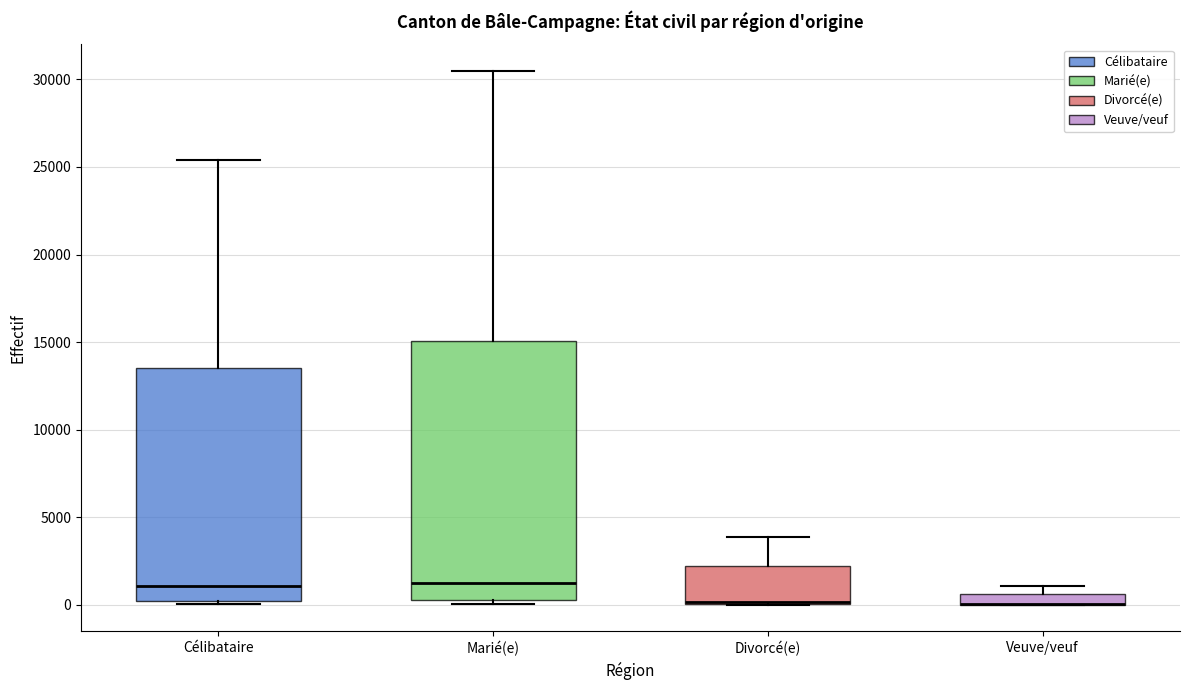

Comparing the boxes themselves (not the whiskers), which one is the tallest?

Marié(e)